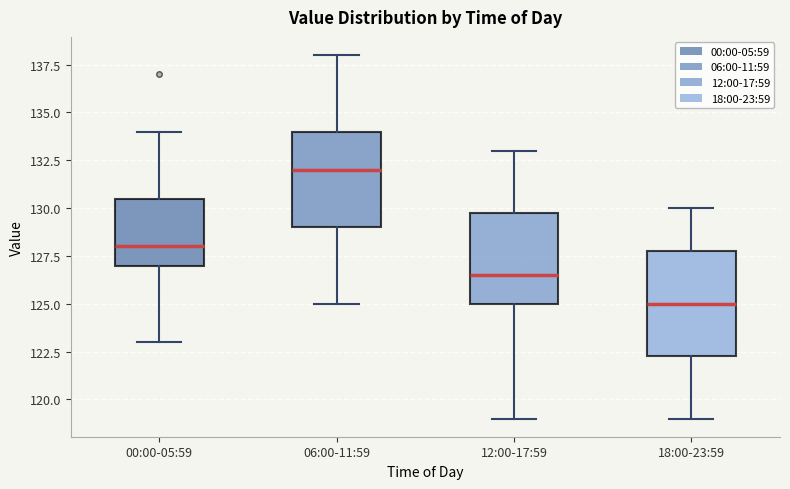

Comparing the boxes themselves (not the whiskers), which one is the tallest?

18:00-23:59